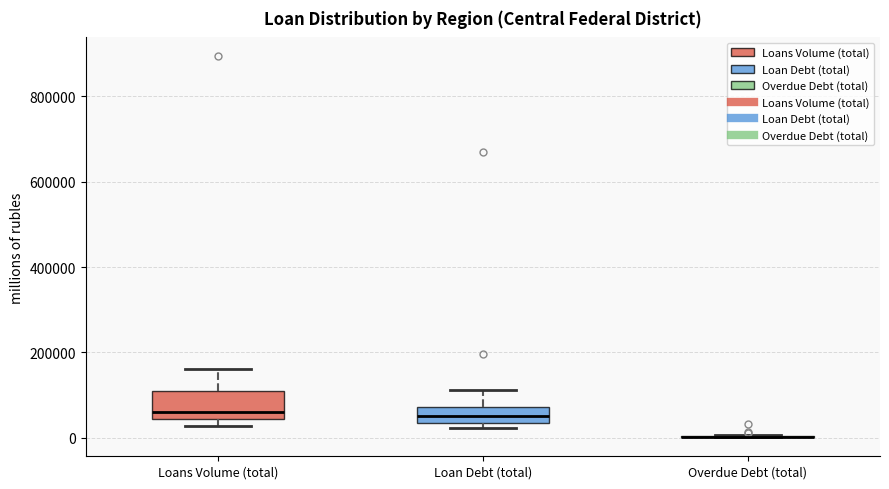

Comparing the boxes themselves (not the whiskers), which one is the tallest?

Loans Volume (total)